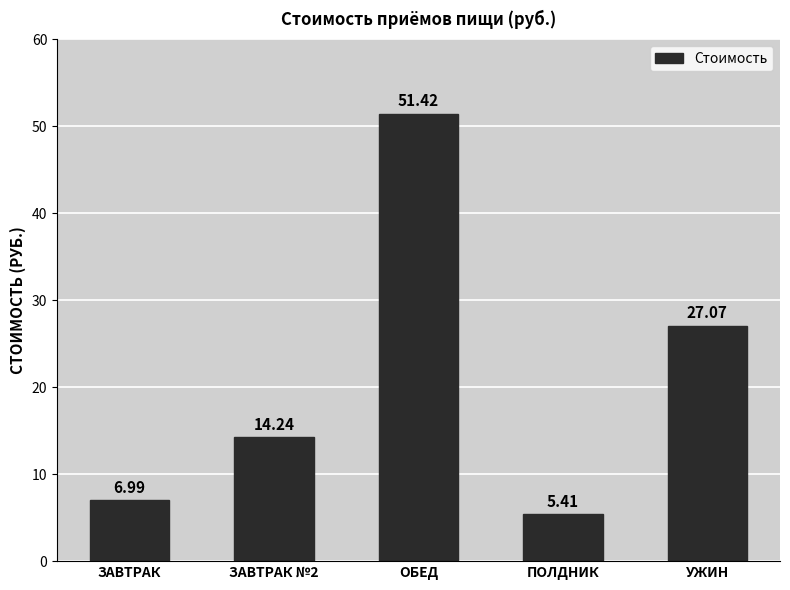

The chart shows a value of 44.9 at УЖИН. True or false?

False